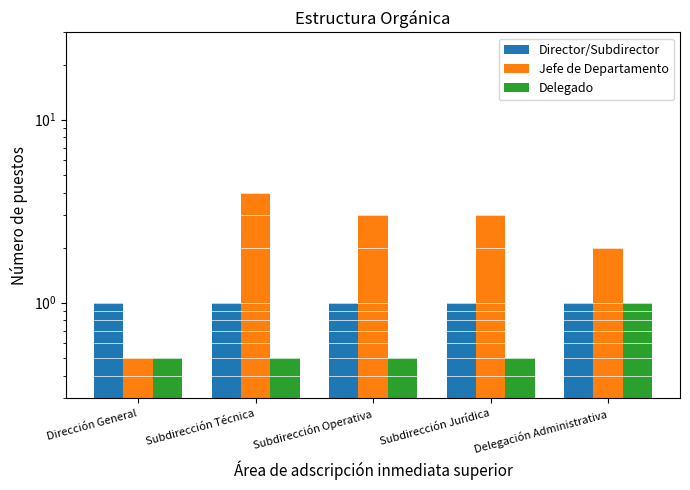

At which label is Delegado closest to 0?

Dirección General